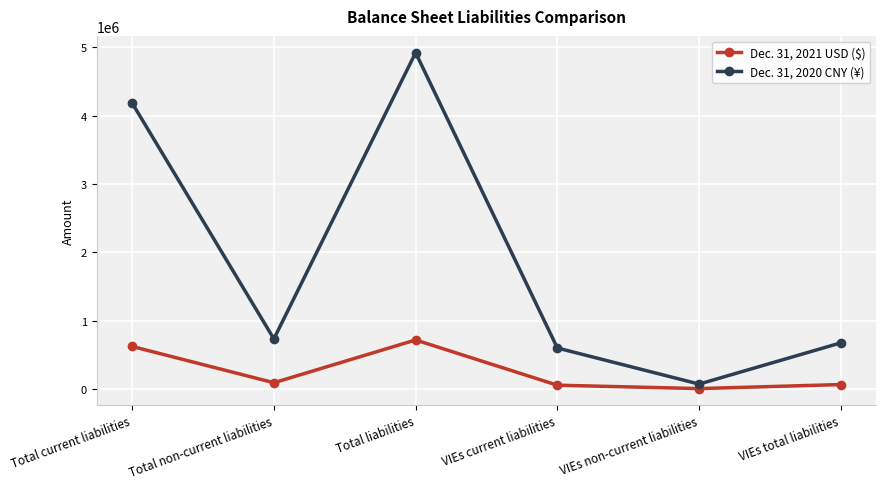

Does the chart display data point markers on the line(s)?

Yes